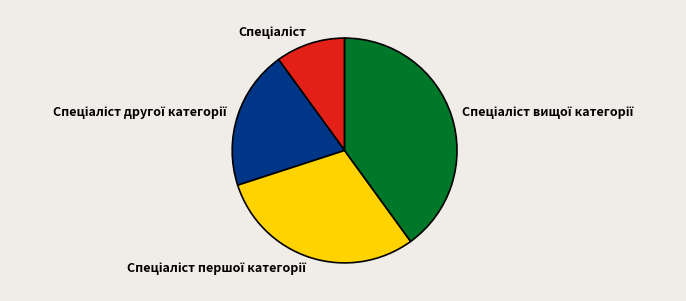

Is there any slice that represents more than half of the pie?

No